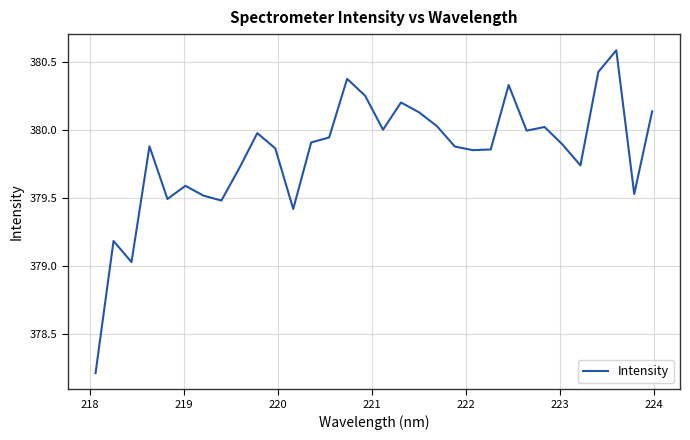

What is the greatest value displayed?

380.6